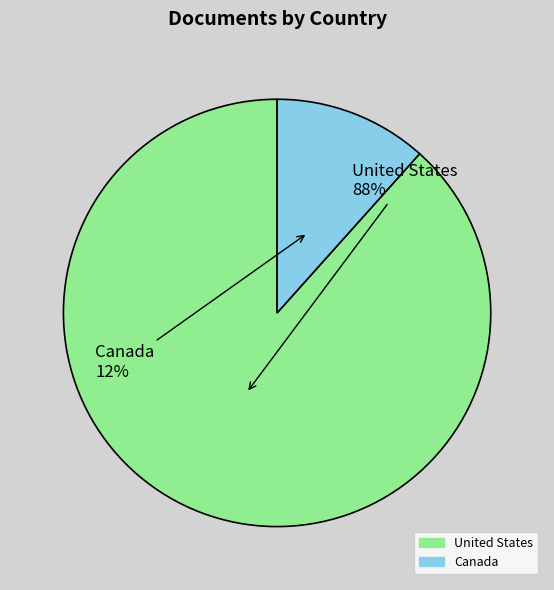

To the nearest percent, what portion does Canada represent?

12%